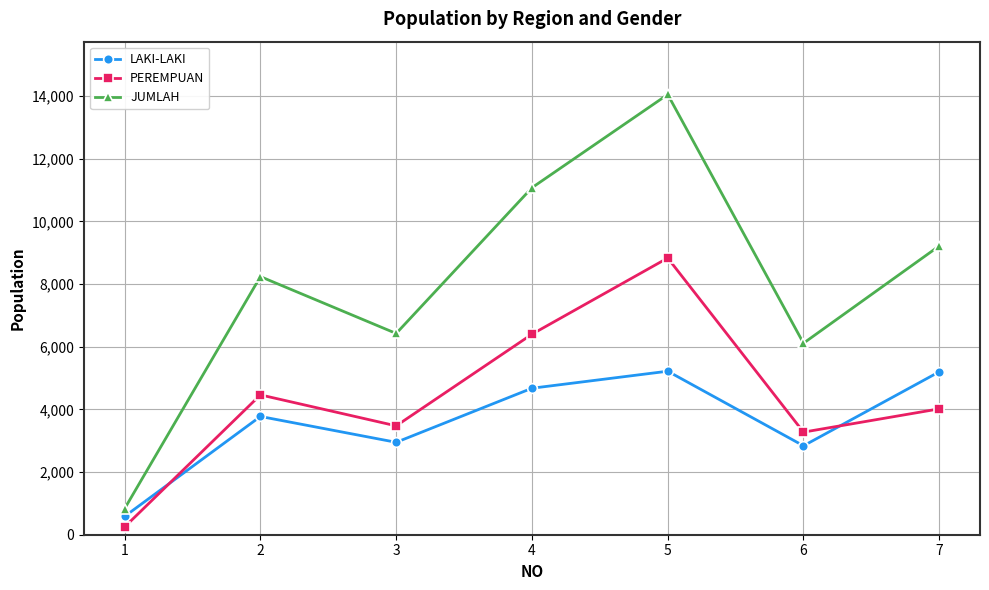

Which series changed the most between 1 and 4?

JUMLAH